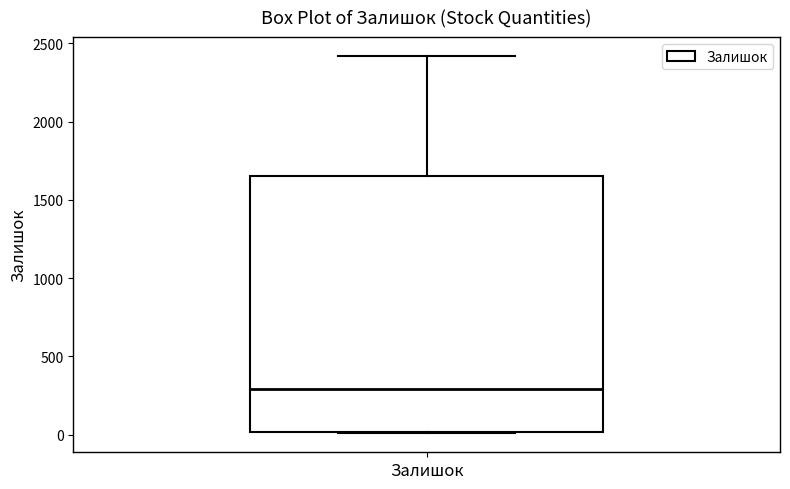

Transcribe this box plot: give where the median line is, the range the box spans, and where the two whiskers end, as read against the y-axis. The values are not printed on the chart, so give them approximately, as read against the axis.

median 300, box 0 to 1650, whiskers 0 to 2400